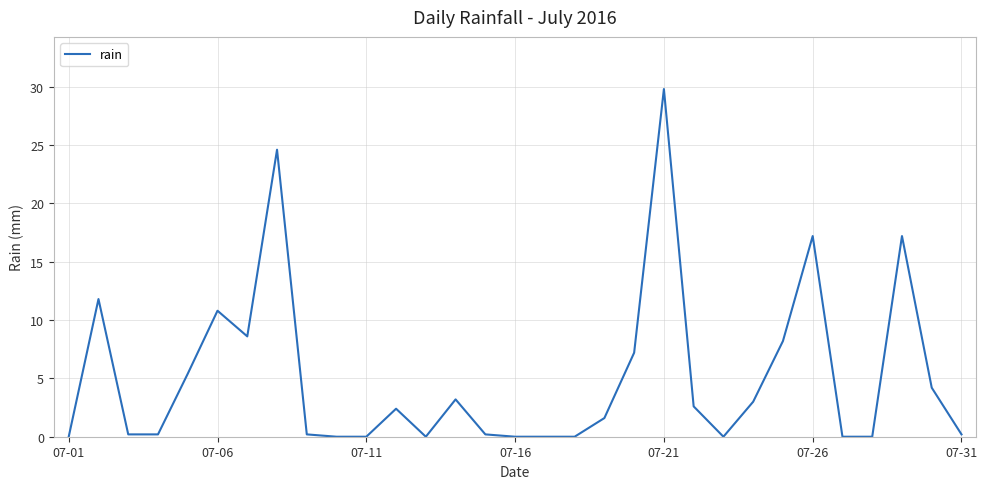

What is the maximum value shown in the chart?

29.8